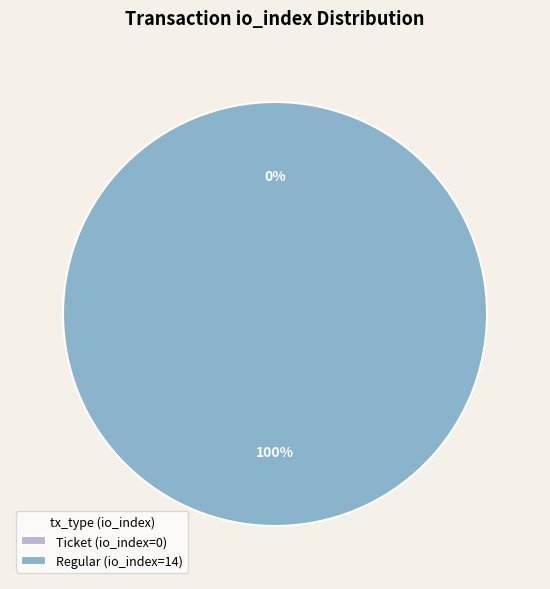

How many slices are in this pie chart?

2